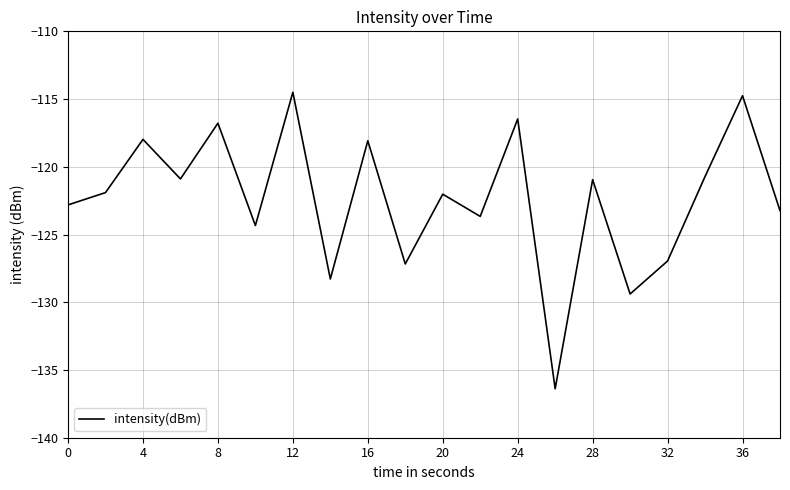

What is the difference between the maximum and minimum values?

21.9